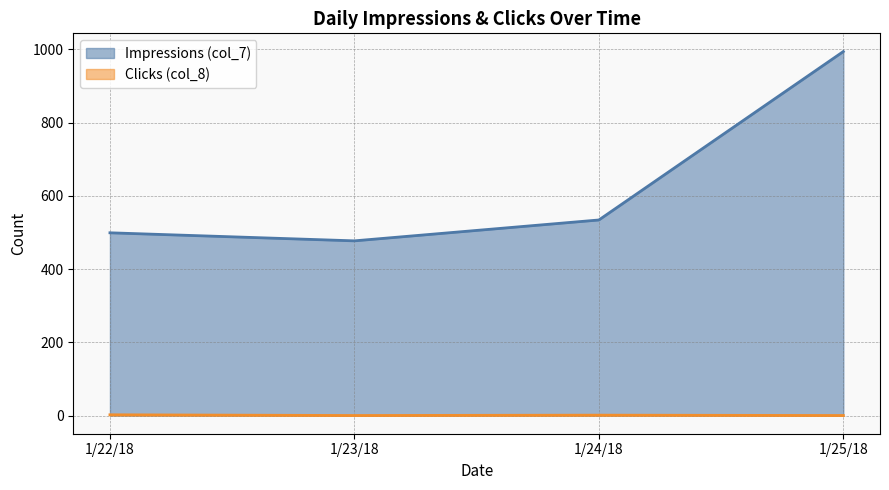

Count the number of categories in the chart.

4